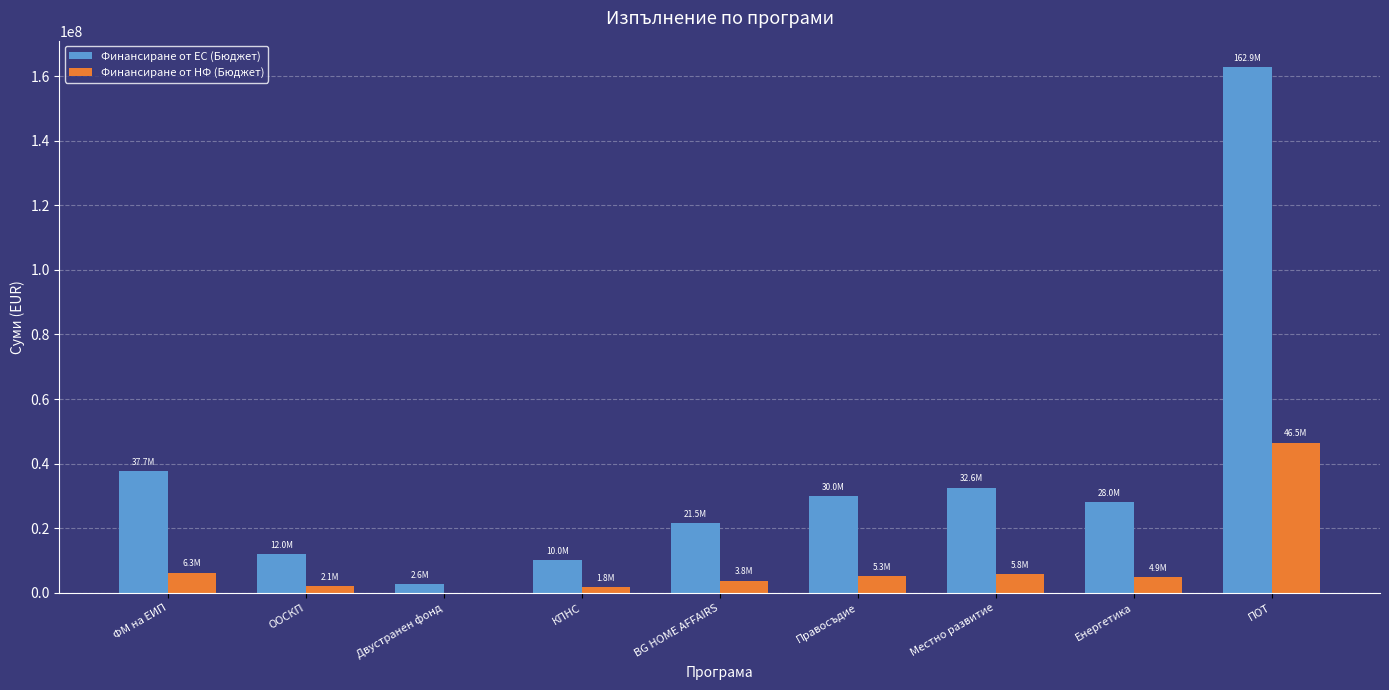

Is it true that Финансиране от НФ (Бюджет) equals 0.0 at Двустранен фонд?

True